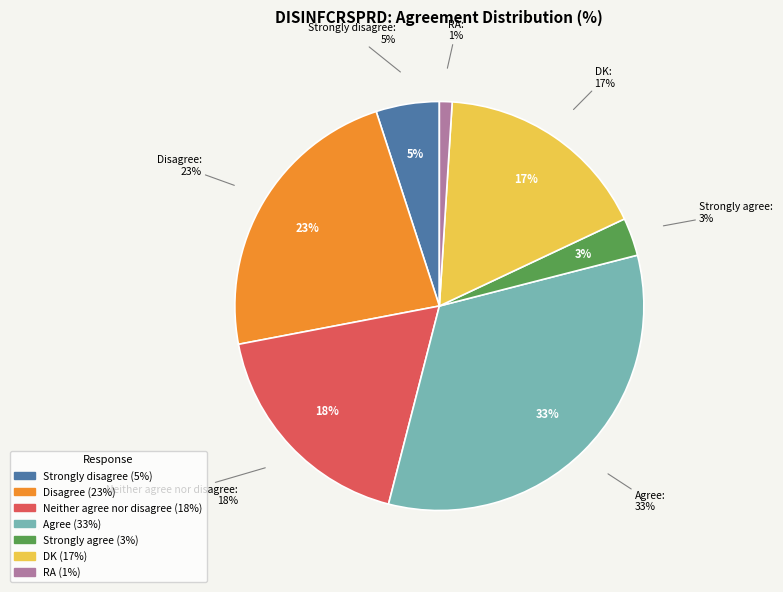

To the nearest percent, what is the combined percentage of Strongly disagree and Agree?

38%